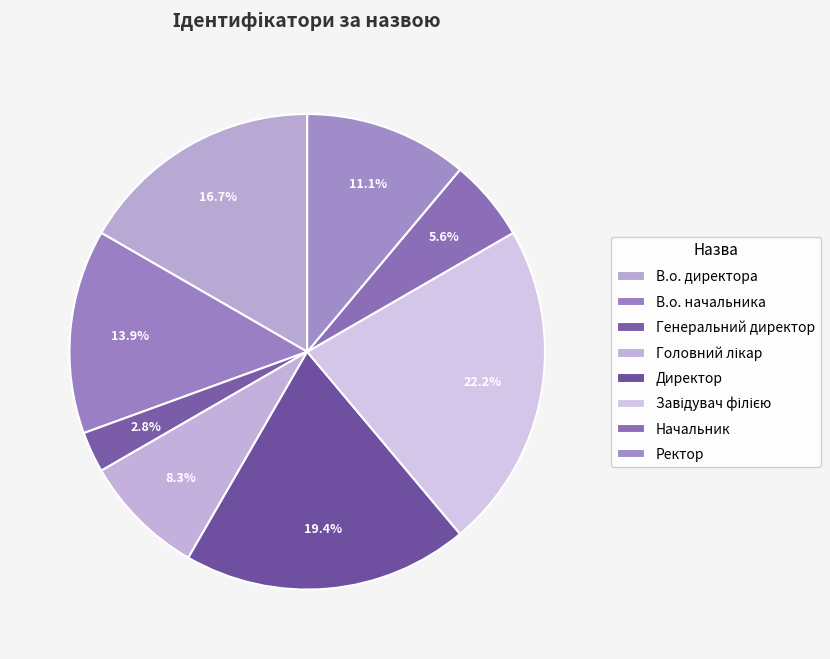

How many segments does this pie chart have?

8